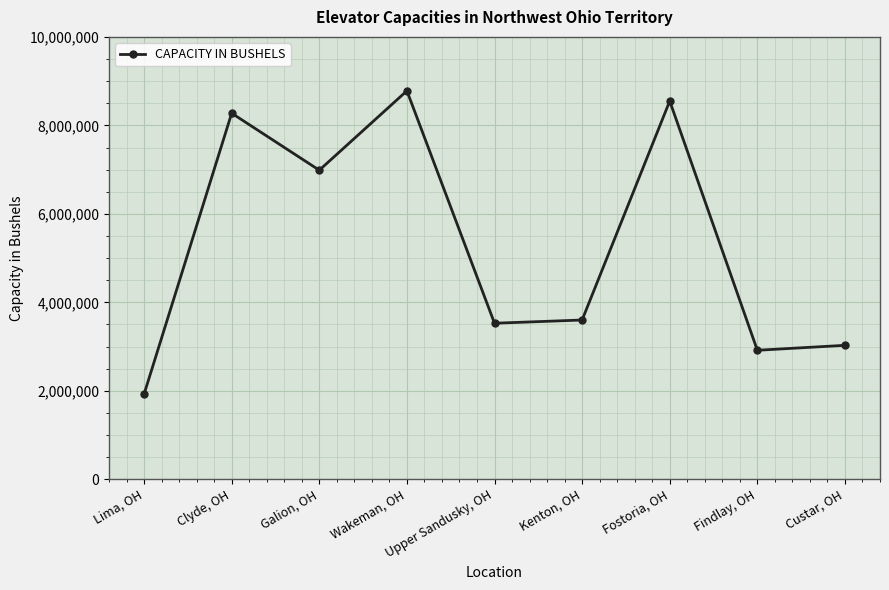

Where is the first local maximum?

Clyde, OH